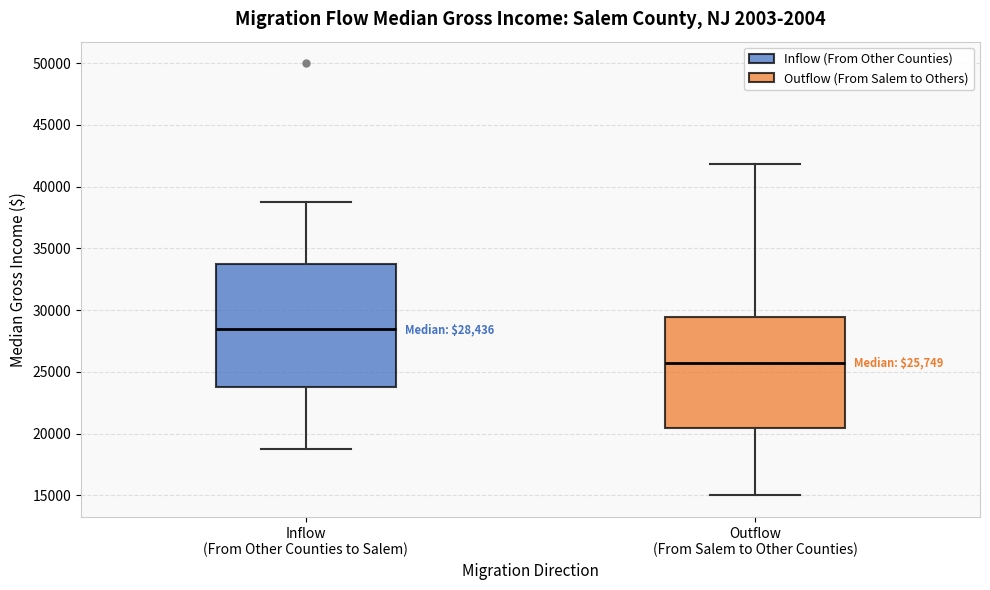

Which box has the lowest median line?

Outflow (From Salem to Other Counties)